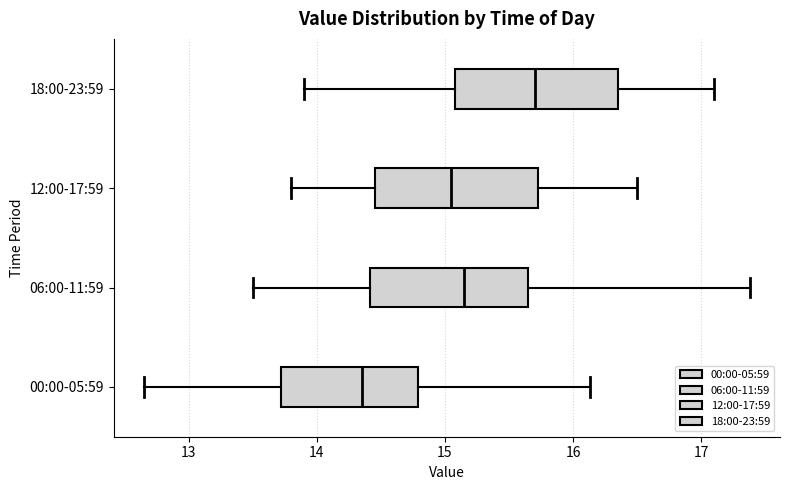

Reading bottom to top, read every box against the x-axis: the position of its median line, the range the box covers, and the ends of its whiskers. The values are not printed on the chart, so give them approximately, as read against the axis.

00:00-05:59: median 14.4, box 13.7 to 14.8, whiskers 12.7 to 16.1
06:00-11:59: median 15.2, box 14.4 to 15.7, whiskers 13.5 to 17.4
12:00-17:59: median 15.1, box 14.5 to 15.7, whiskers 13.8 to 16.5
18:00-23:59: median 15.7, box 15.1 to 16.4, whiskers 13.9 to 17.1